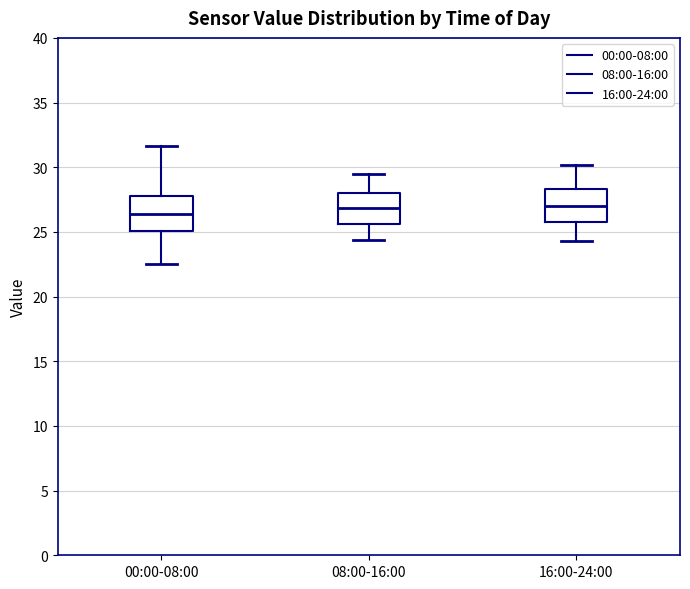

Reading left to right, read every box against the y-axis: the position of its median line, the range the box covers, and the ends of its whiskers. The values are not printed on the chart, so give them approximately, as read against the axis.

00:00-08:00: median 26.5, box 25.0 to 28.0, whiskers 22.5 to 31.5
08:00-16:00: median 27.0, box 25.5 to 28.0, whiskers 24.5 to 29.5
16:00-24:00: median 27.0, box 26.0 to 28.5, whiskers 24.5 to 30.0